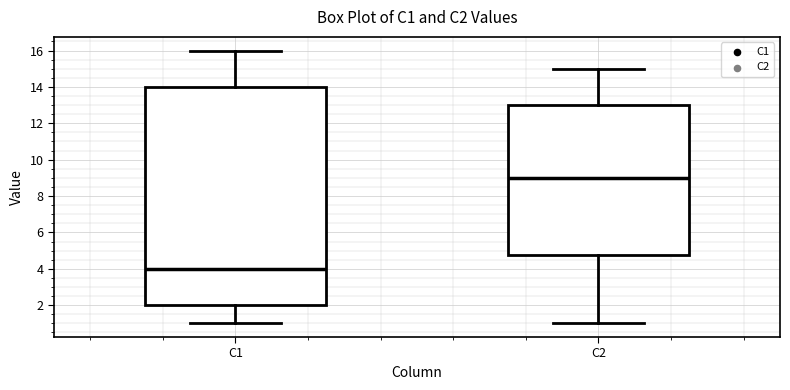

Reading left to right, transcribe this box plot: for each box, give where its median line is, the range the box spans, and where its two whiskers end, as read against the y-axis. The values are not printed on the chart, so give them approximately, as read against the axis.

C1: median 4.0, box 2.0 to 14.0, whiskers 1.0 to 16.0
C2: median 9.0, box 4.8 to 13.0, whiskers 1.0 to 15.0